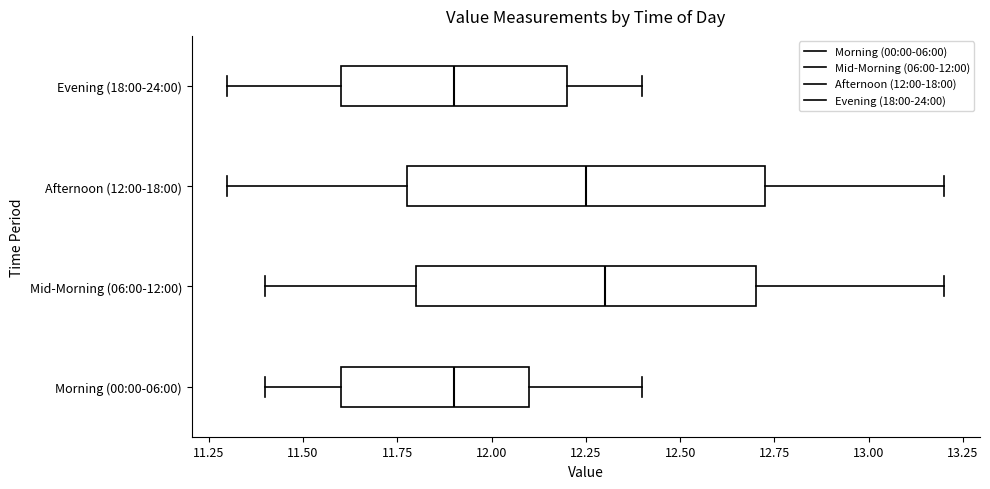

Which box is the widest, from its left edge to its right edge?

Afternoon (12:00-18:00)